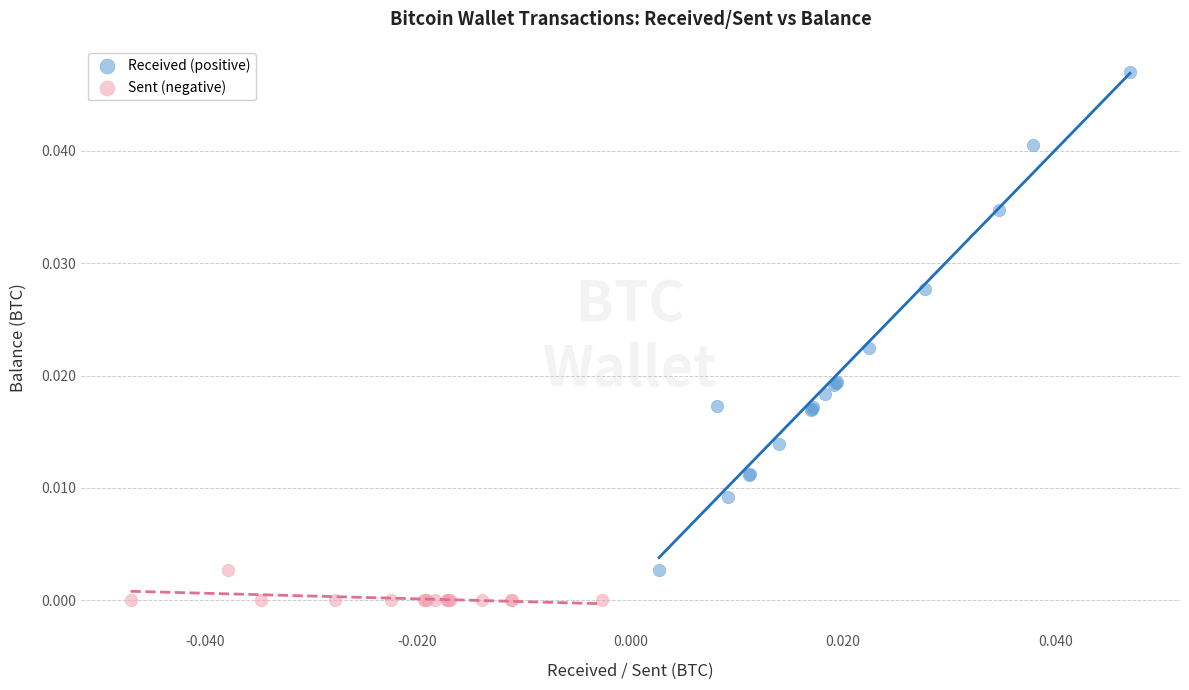

Which series contains the lowest Y value?

Sent (negative)